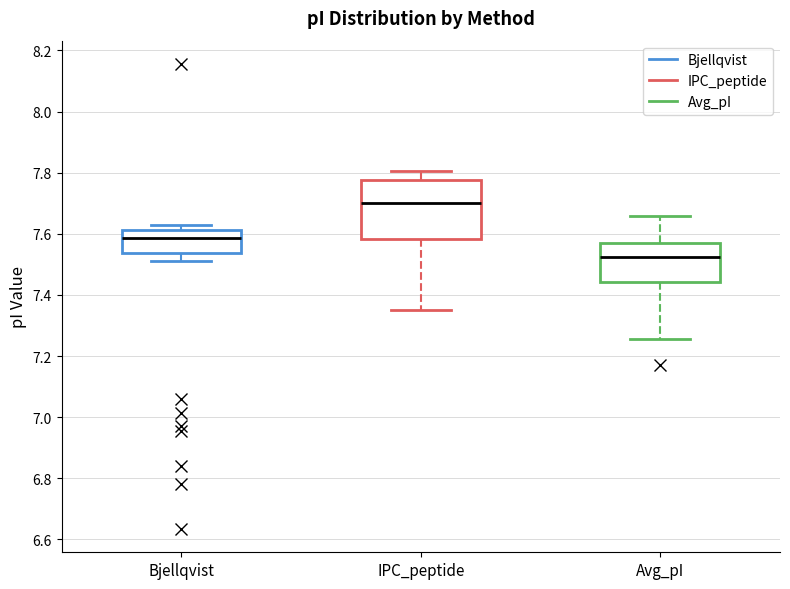

Where does the median line of the box for Avg_pI sit on the y-axis? The values are not printed on the chart, so give them approximately, as read against the axis.

7.52